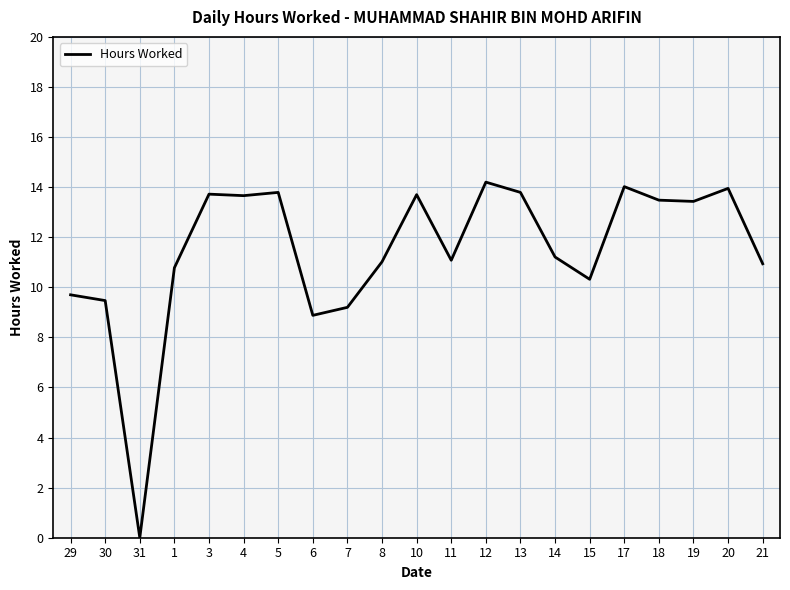

Is this an area chart (filled region under the line)?

No